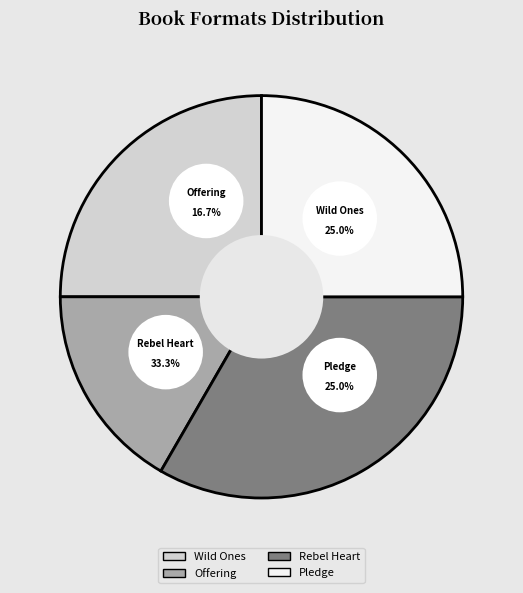

What percentage is the Pledge slice, to the nearest percent?

25%